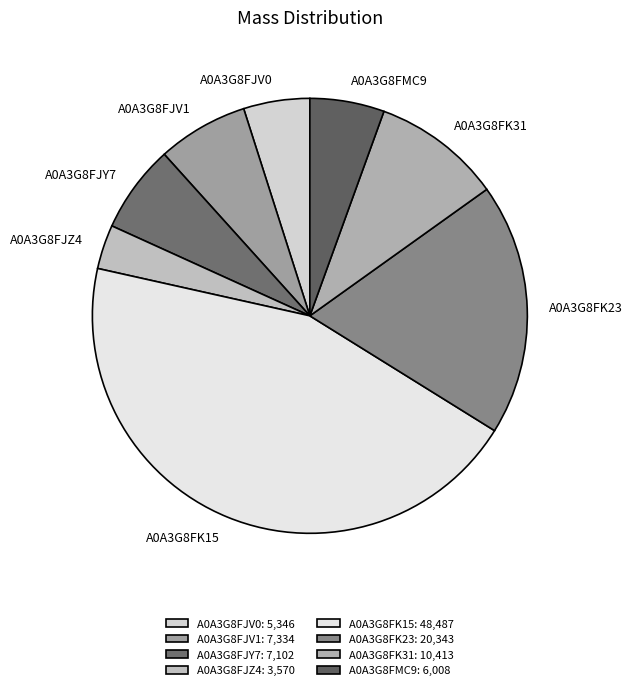

Is the sum of A0A3G8FJV0 and A0A3G8FJZ4 greater than half?

No